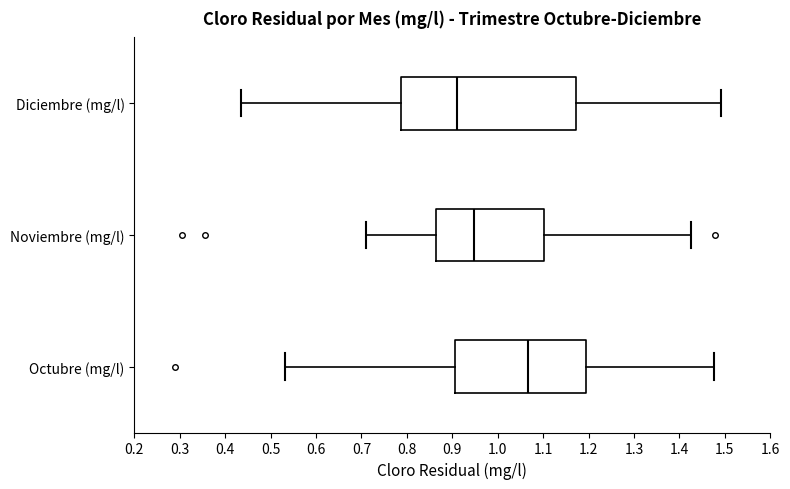

Reading bottom to top, read every box against the x-axis: the position of its median line, the range the box covers, and the ends of its whiskers. The values are not printed on the chart, so give them approximately, as read against the axis.

Octubre (mg/l): median 1.07, box 0.91 to 1.19, whiskers 0.53 to 1.48
Noviembre (mg/l): median 0.95, box 0.86 to 1.10, whiskers 0.71 to 1.43
Diciembre (mg/l): median 0.91, box 0.79 to 1.17, whiskers 0.44 to 1.49